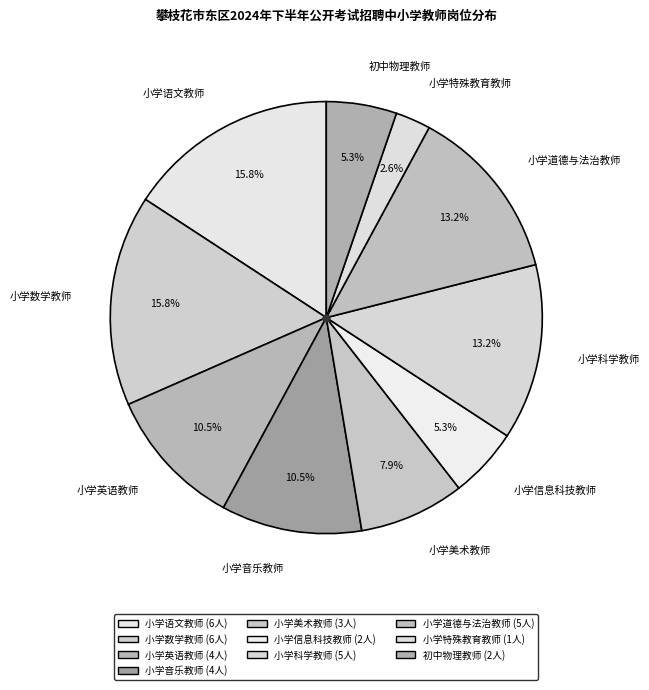

How many slices are in this pie chart?

10